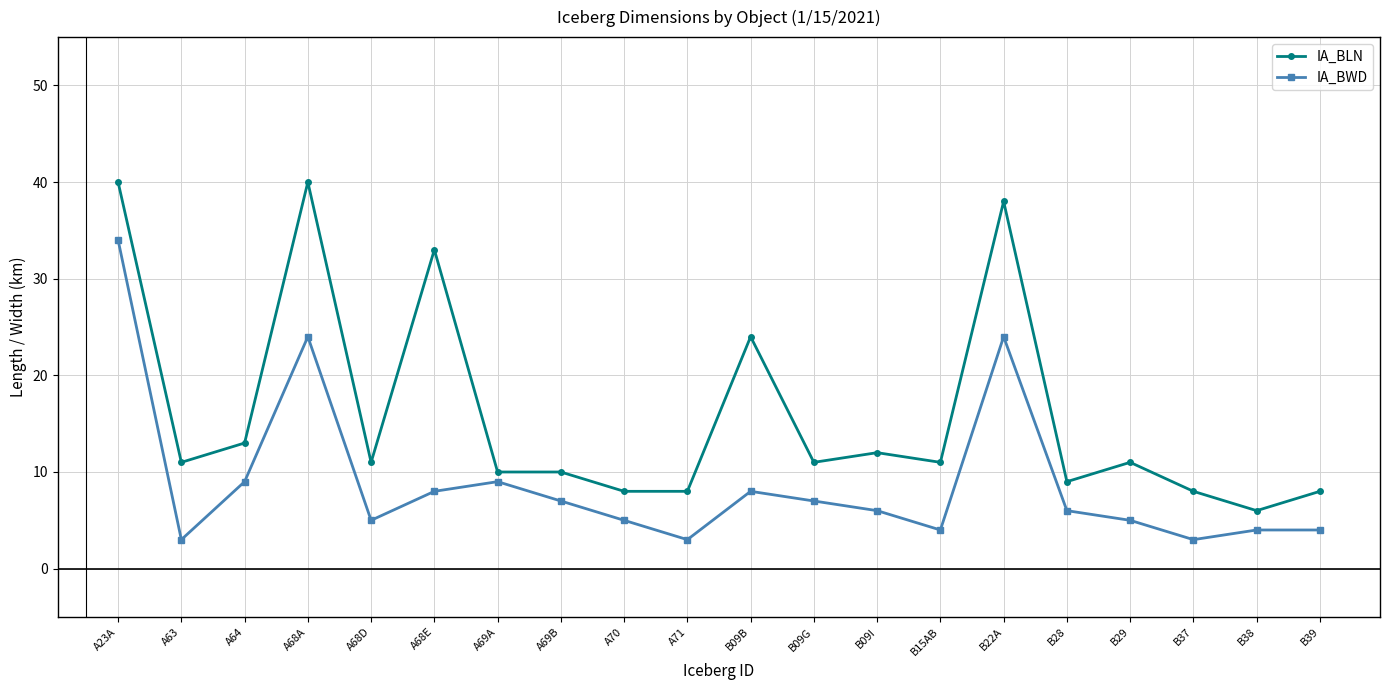

What is the difference between the highest and lowest values at A64?

4